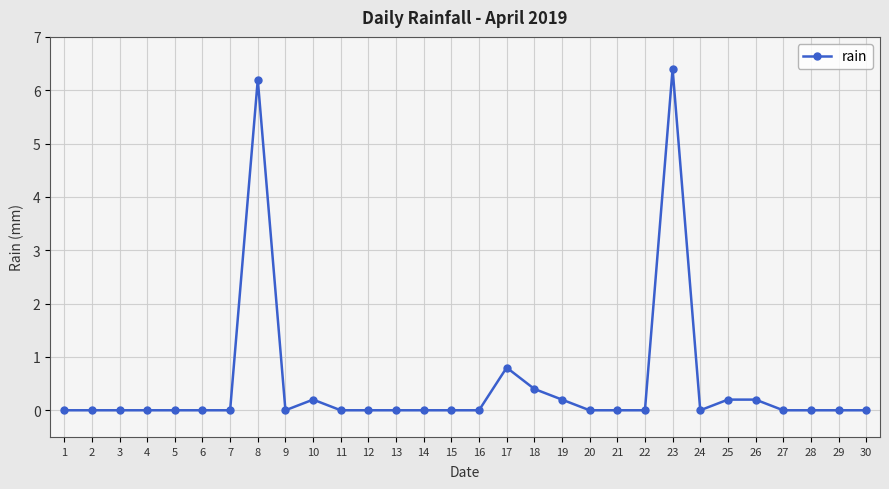

What is the difference between the values at 24 and 10?

0.2